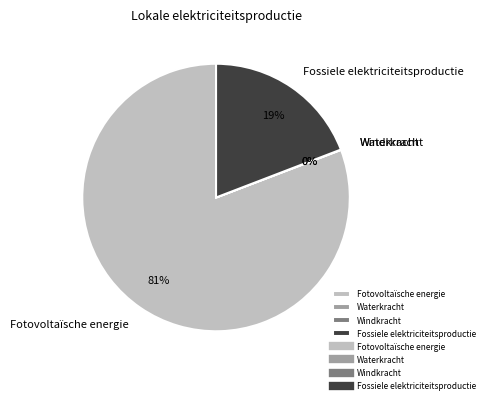

Is there any slice that represents more than half of the pie?

Yes